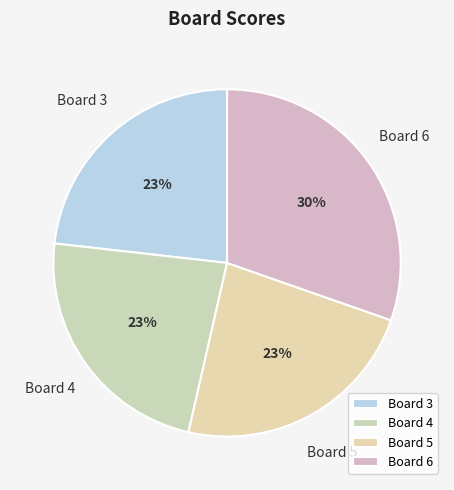

Count the number of slices in the pie.

4